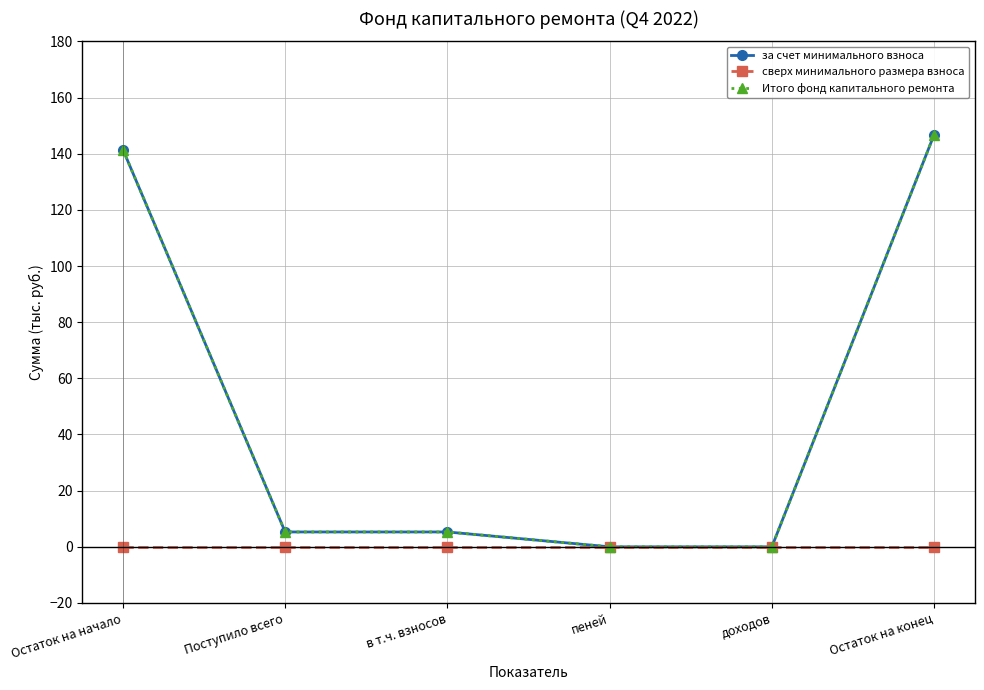

What is the difference between the maximum and minimum values in the за счет минимального взноса series?

146.8